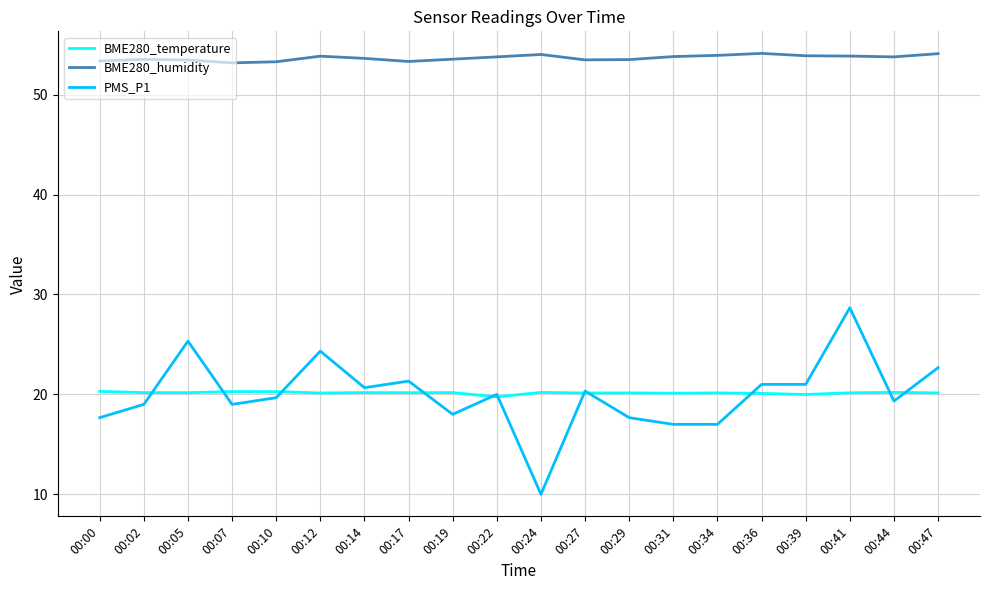

In BME280_temperature, how many points are lower than both neighbors (excluding endpoints)?

7